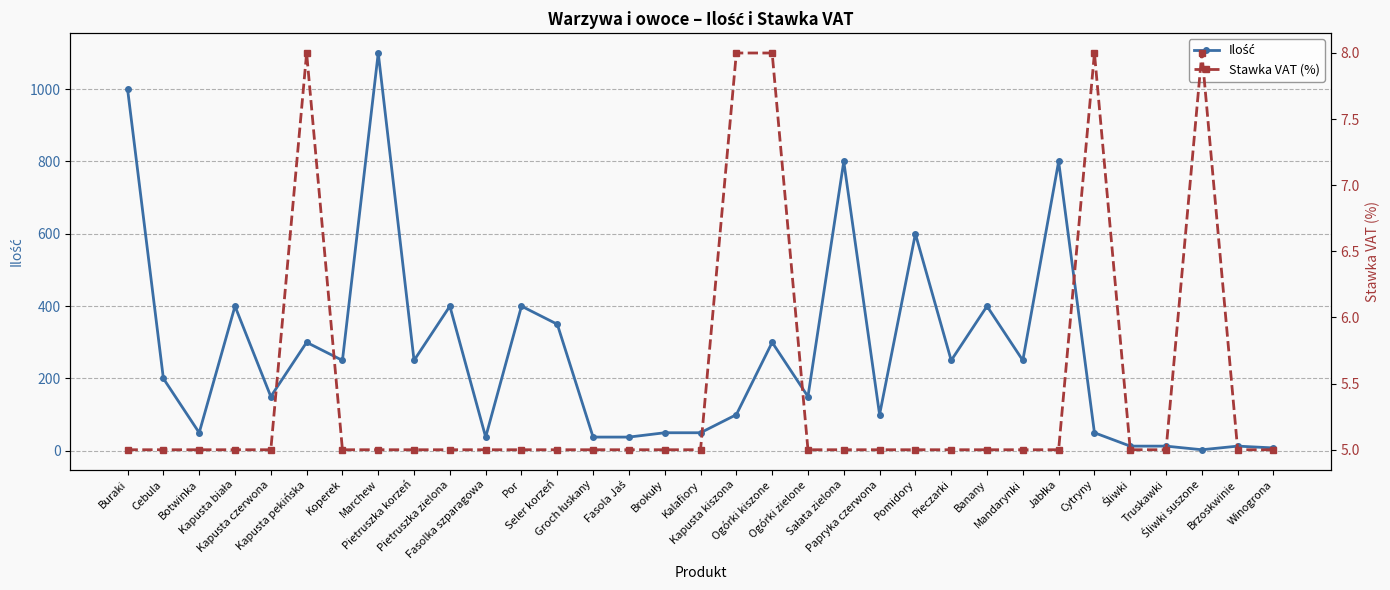

How many lines are shown in the chart?

2